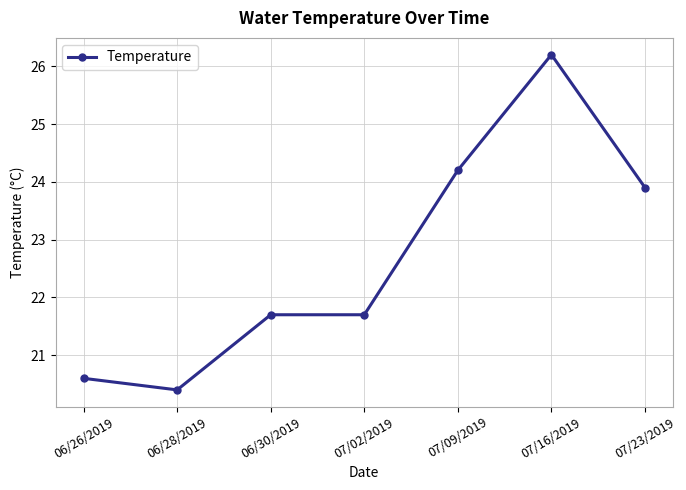

Which label corresponds to the smallest value in the chart?

06/28/2019